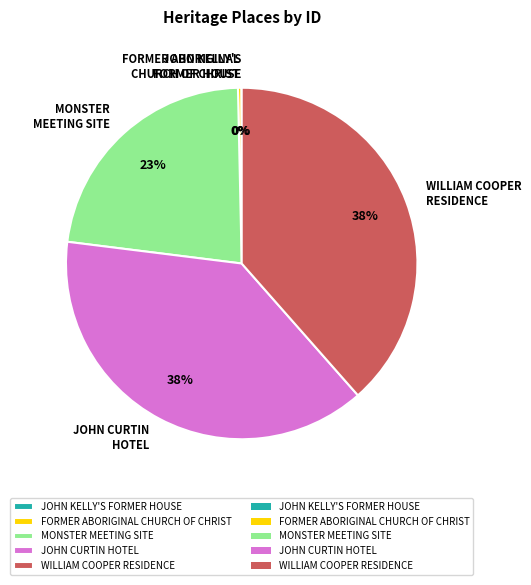

Does any single category account for the majority?

No